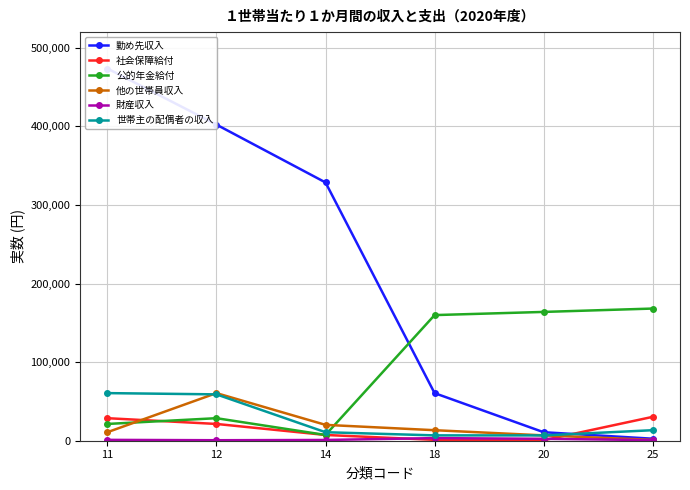

Is it true that 財産収入 equals 4025 at 20?

False